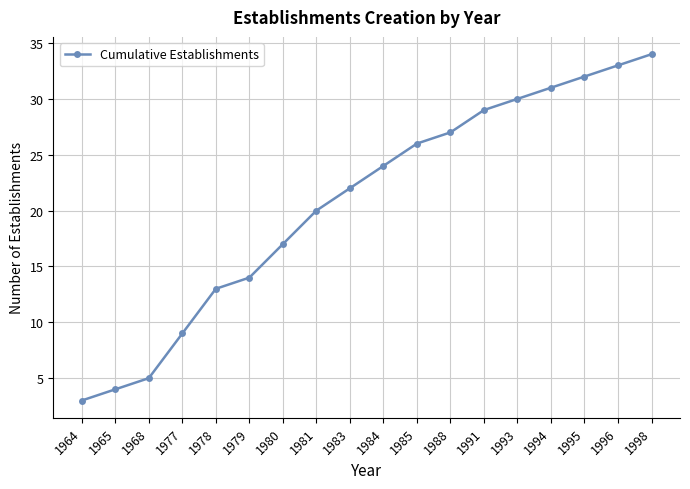

Reading left to right, list all the values displayed in this chart.

3	4	5	9	13	14	17	20	22	24	26	27	29	30	31	32	33	34